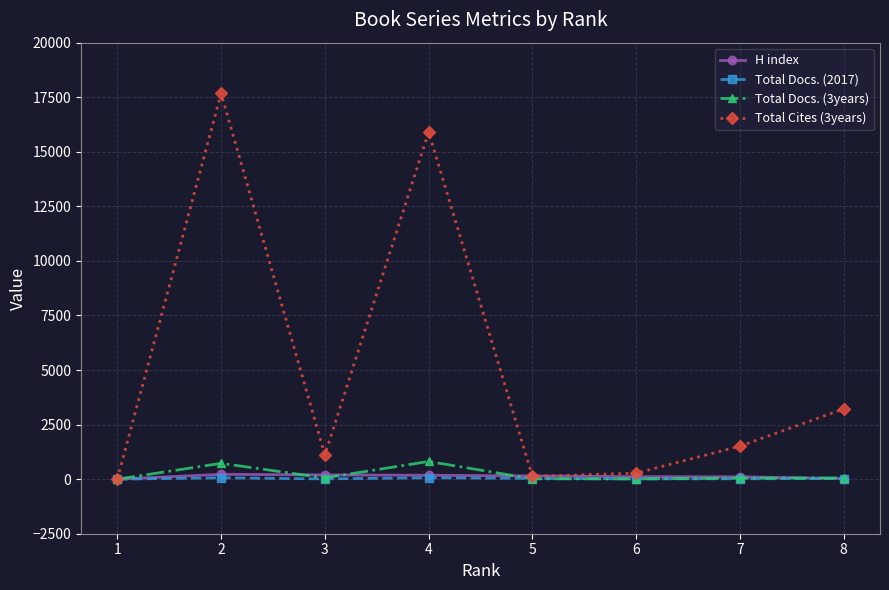

What is the sum of the Total Docs. (2017) values at 5 and 6?

50